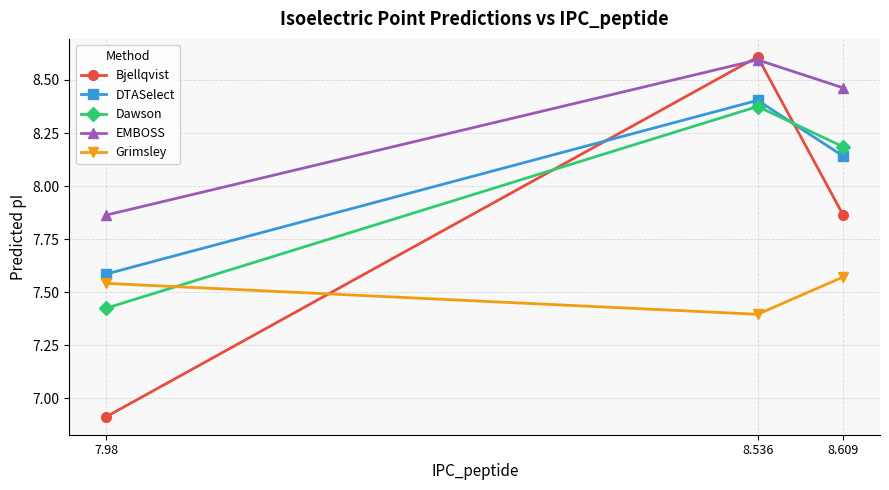

What is the sum of all DTASelect values?

24.1